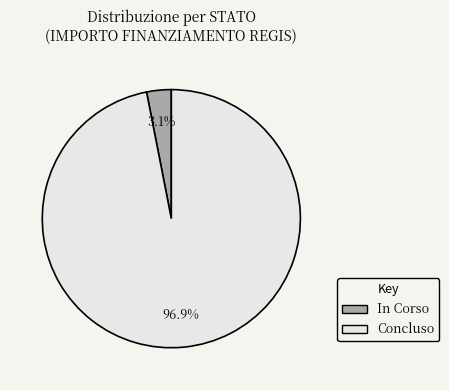

Combined, what portion of the pie is Concluso and In Corso?

100.0%